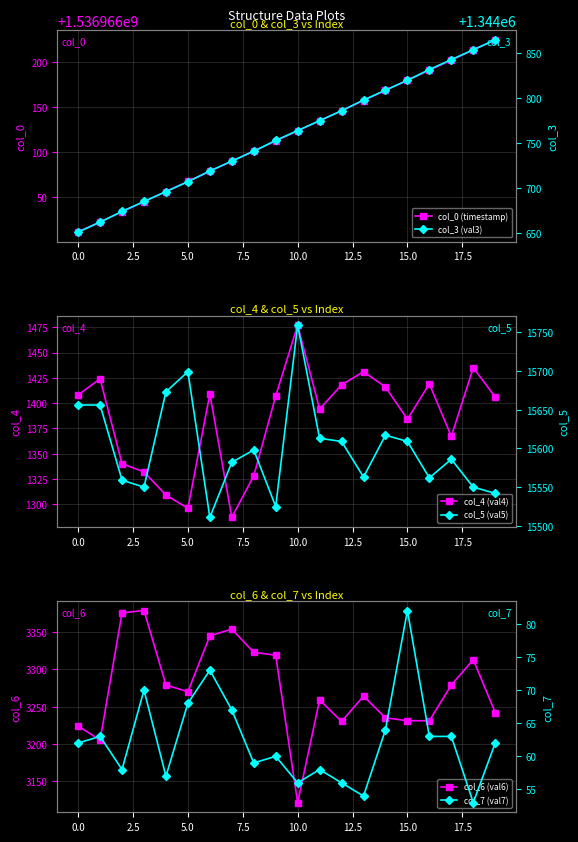

What is the total value across all series at 19?

1538331341.5